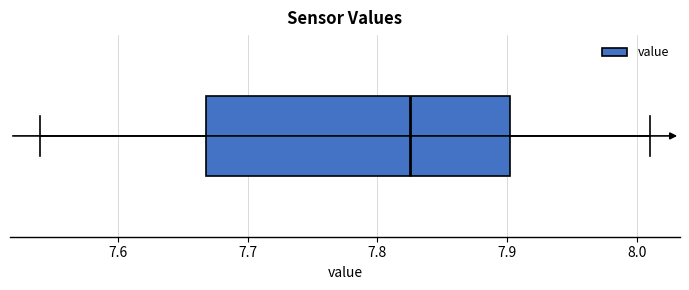

Read this box plot against the x-axis: the position of the median line, the range covered by the box, and the ends of both whiskers. The values are not printed on the chart, so give them approximately, as read against the axis.

median 7.83, box 7.67 to 7.90, whiskers 7.54 to 8.01